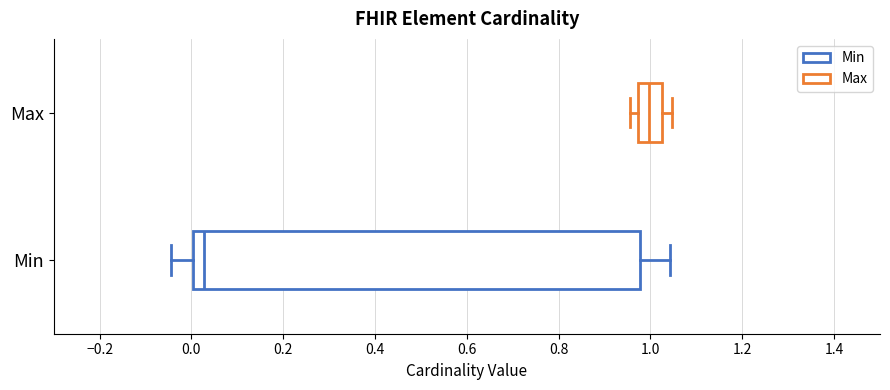

Comparing the boxes themselves (not the whiskers), which one is the widest?

Min